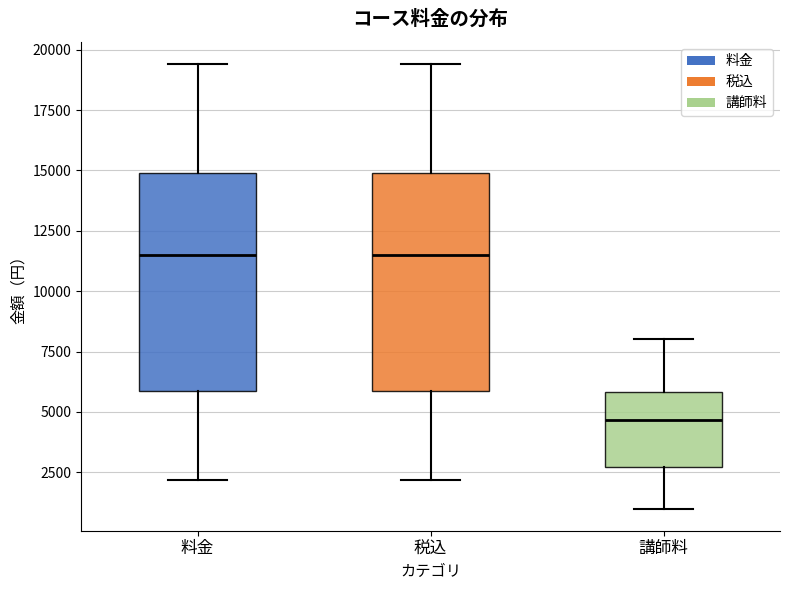

Where does the upper whisker of the box for 料金 end on the y-axis? The values are not printed on the chart, so give them approximately, as read against the axis.

19500